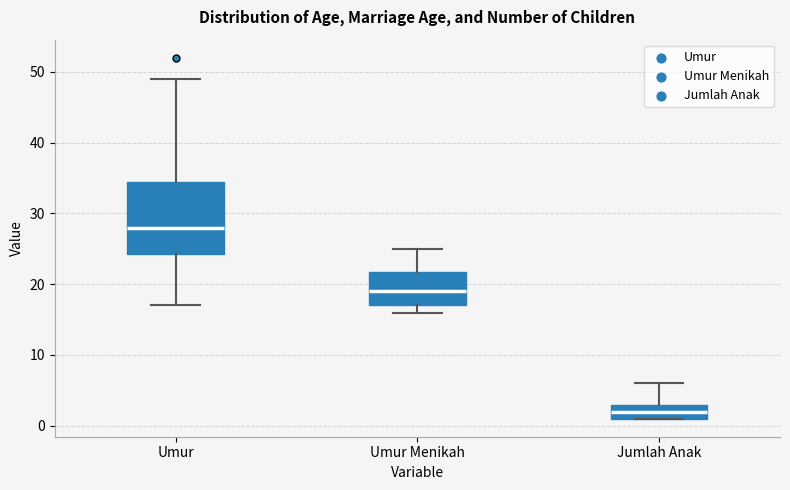

Reading left to right, read every box against the y-axis: the position of its median line, the range the box covers, and the ends of its whiskers. The values are not printed on the chart, so give them approximately, as read against the axis.

Umur: median 28, box 24 to 35, whiskers 17 to 49
Umur Menikah: median 19, box 17 to 22, whiskers 16 to 25
Jumlah Anak: median 2, box 1 to 3, whiskers 1 to 6